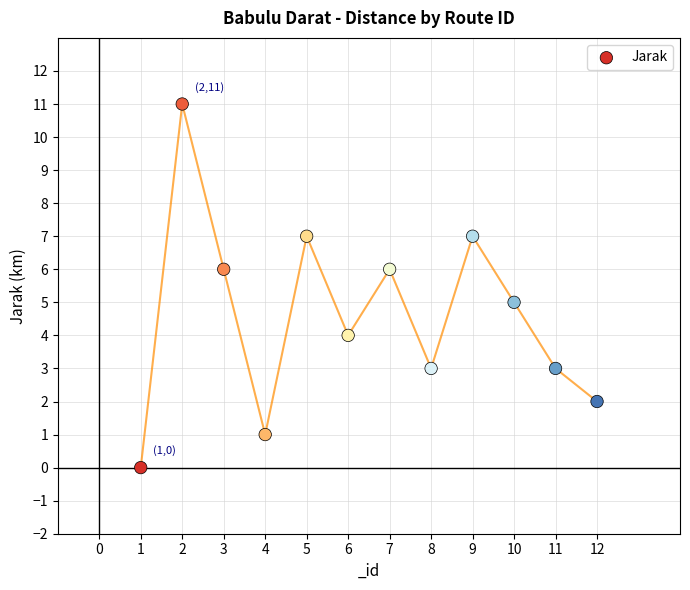

What is the range of Y values (max minus min)?

11